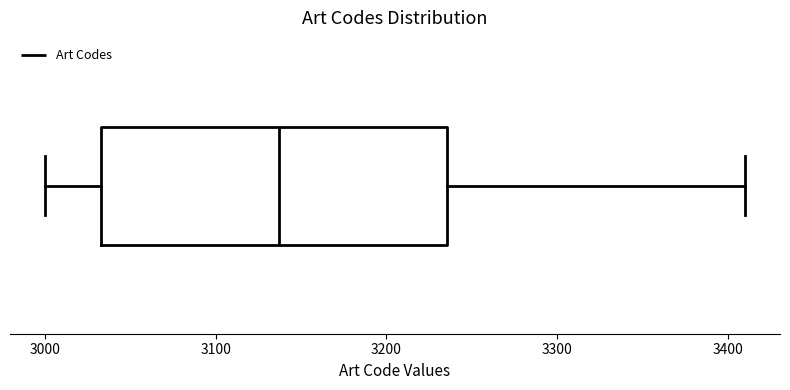

Where does the right whisker of the box end on the x-axis? The values are not printed on the chart, so give them approximately, as read against the axis.

3410